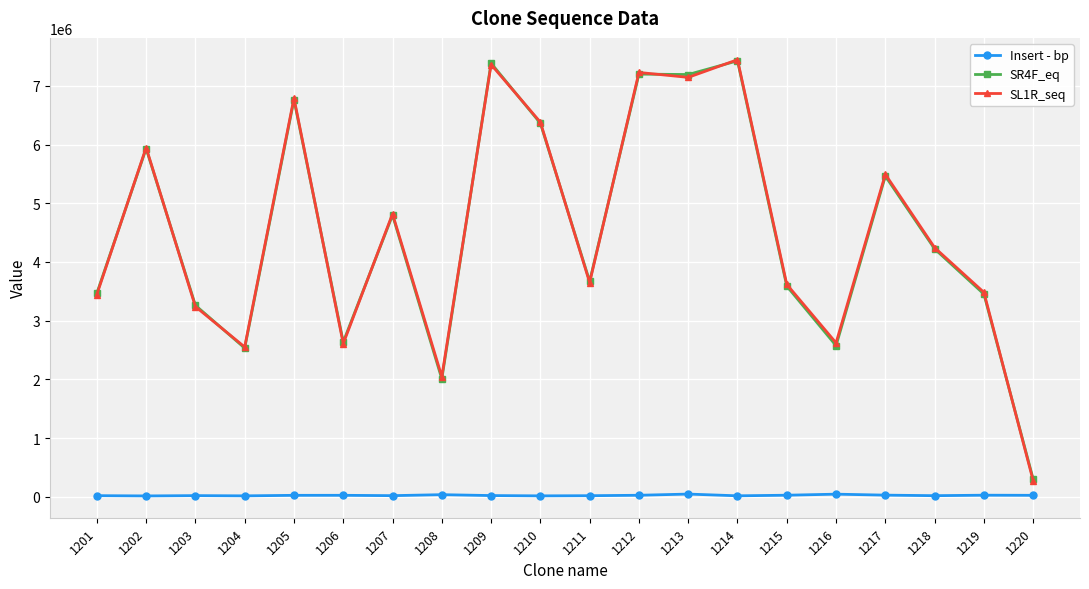

The value of SL1R_seq at 1215 is 3618255. True or false?

True